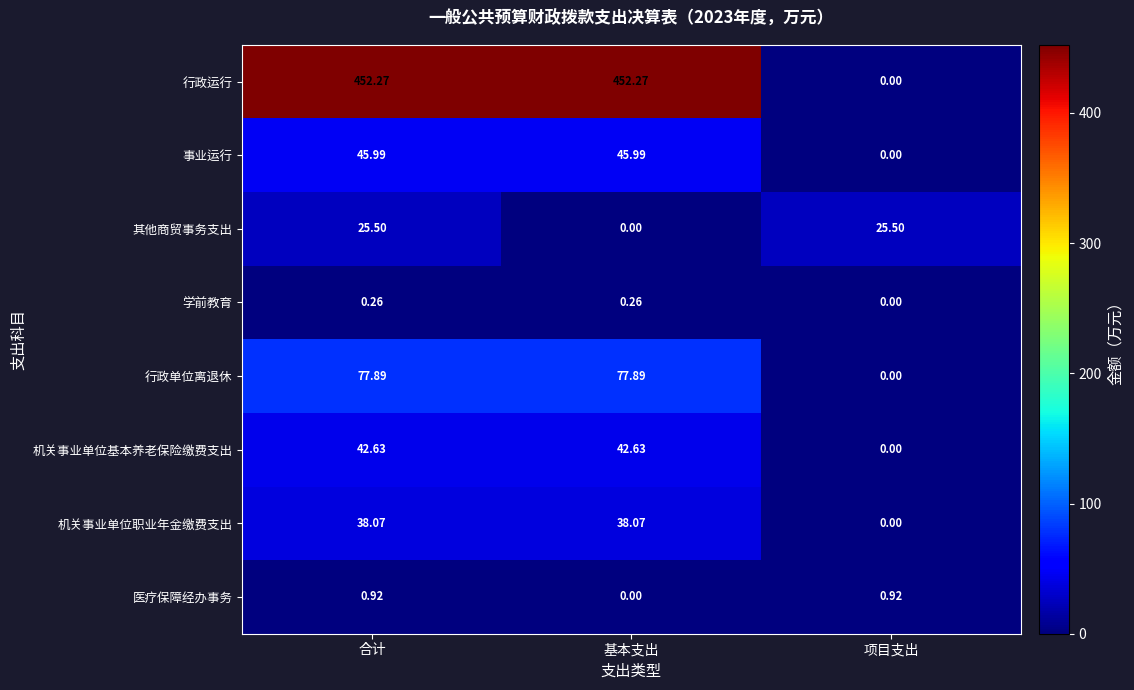

At which label is 机关事业单位职业年金缴费支出 closest to 19?

项目支出